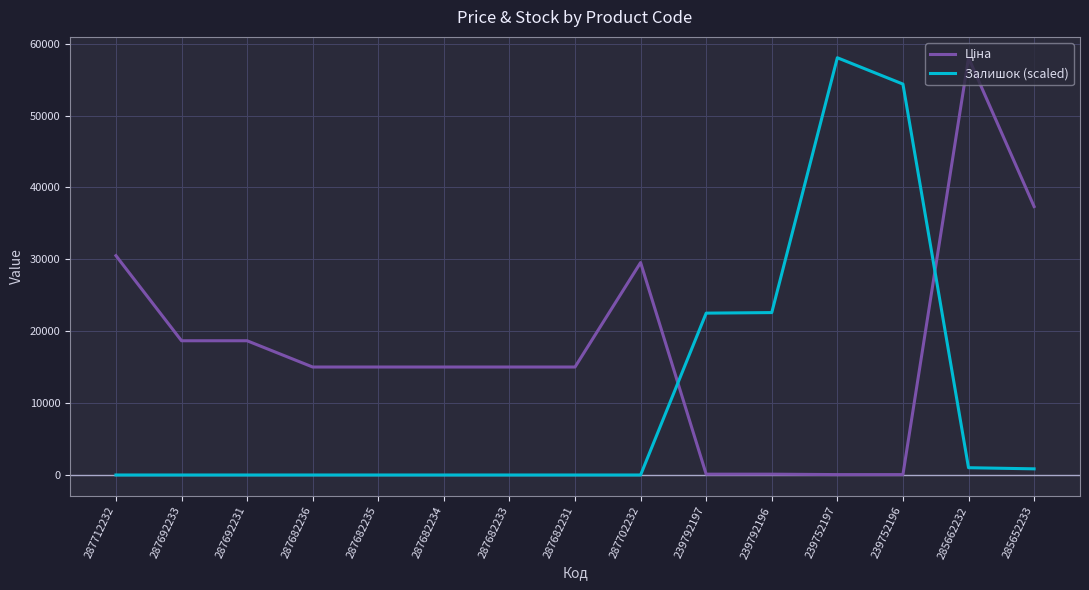

At which label does Залишок (scaled) reach its peak?

239752197